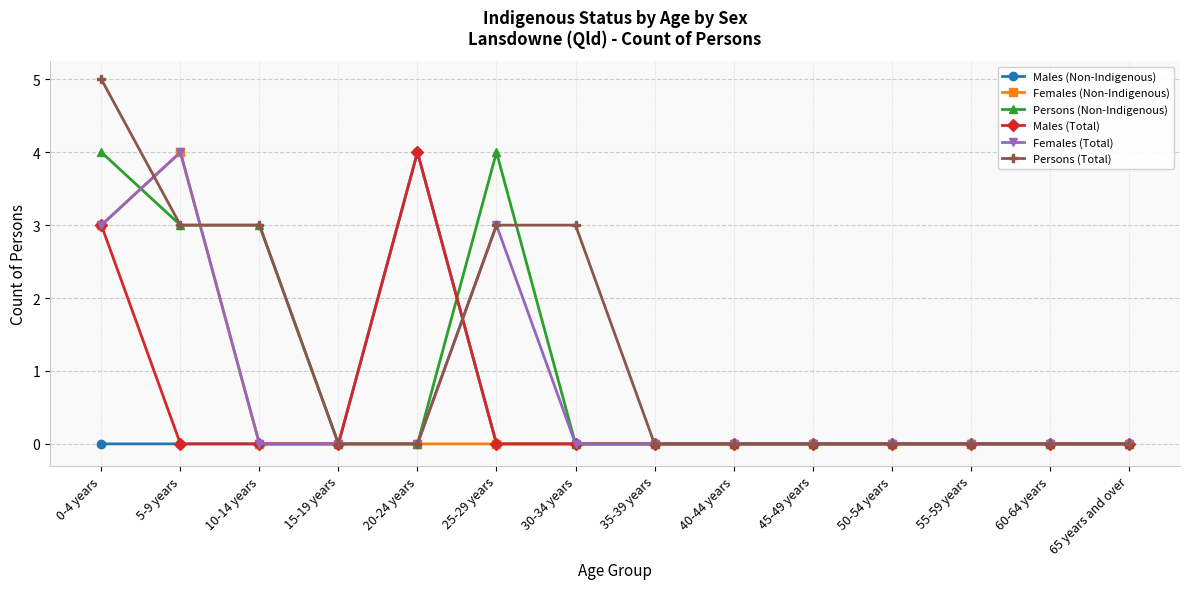

Where is the first local maximum for Females (Total)?

5-9 years